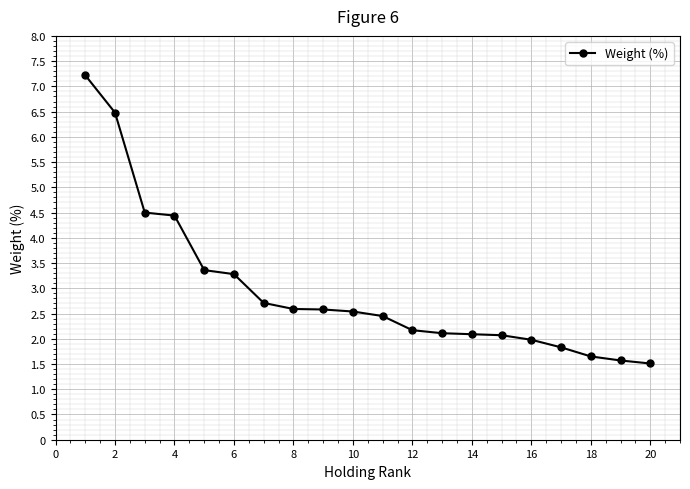

What is the average value?

3.0